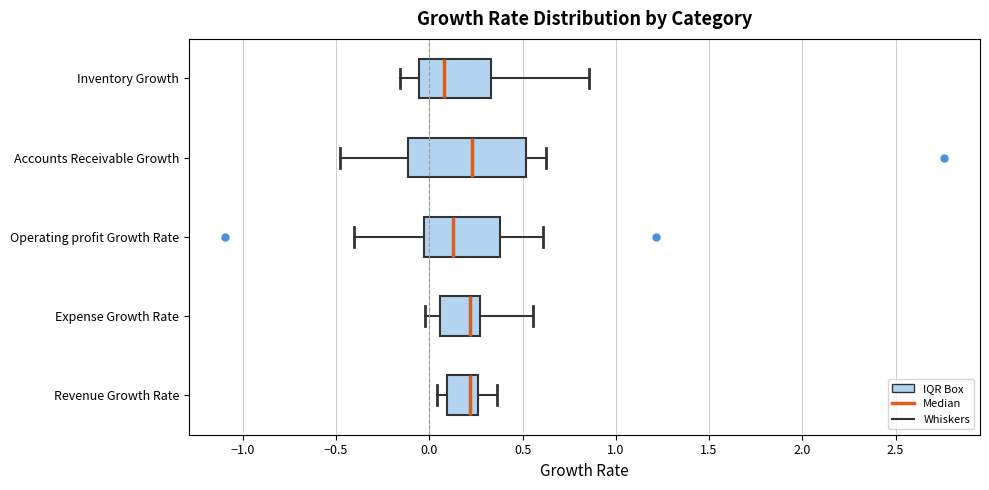

Which box is the widest, from its left edge to its right edge?

Accounts Receivable Growth